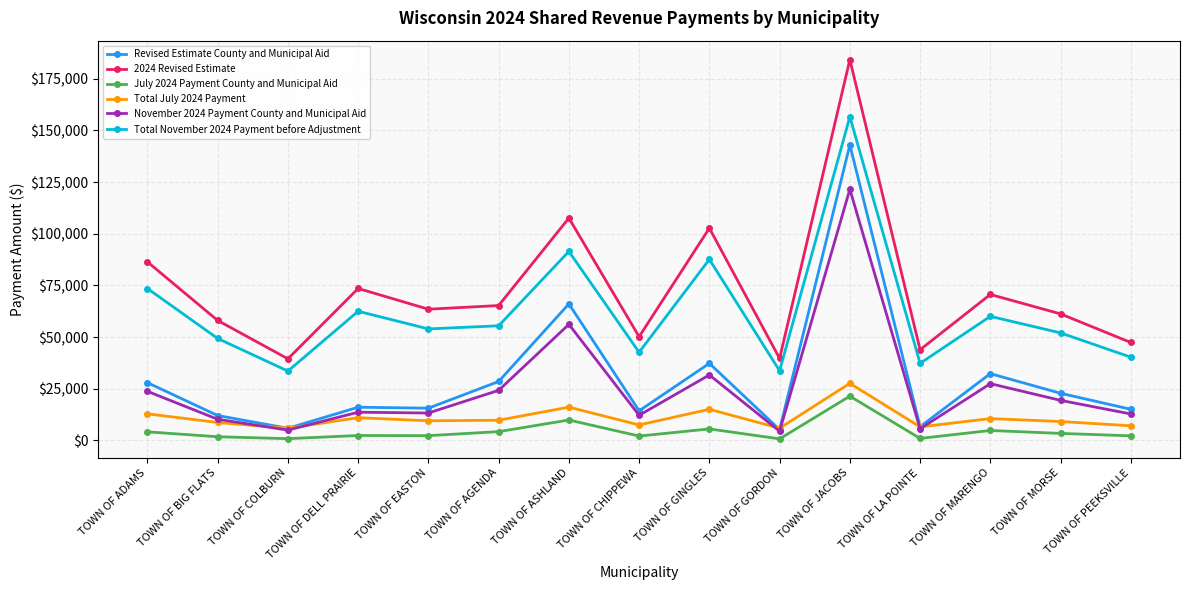

True or false: 2024 Revised Estimate and Total November 2024 Payment before Adjustment intersect in this chart.

False